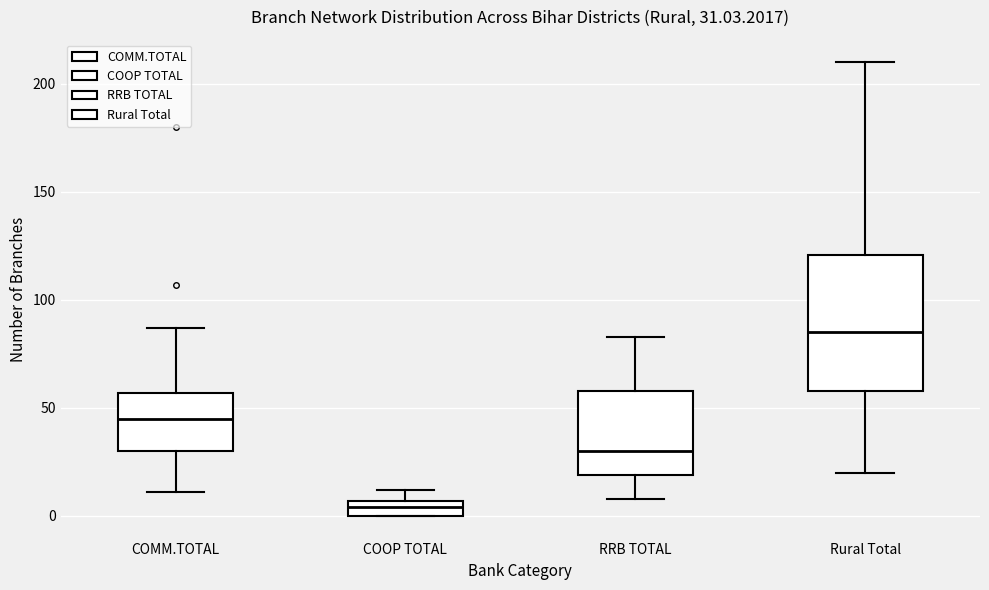

Which box's median line is the lowest?

COOP TOTAL